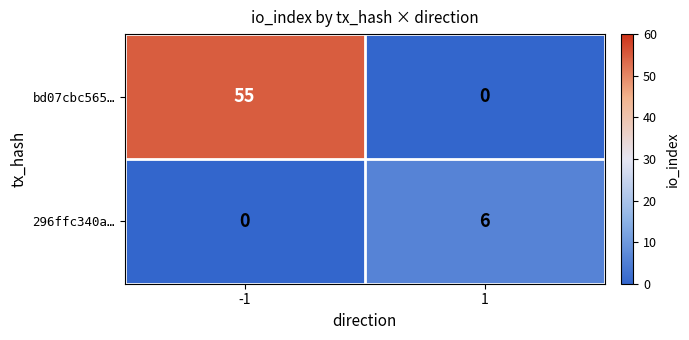

Which series has the widest spread of values?

bd07cbc565…